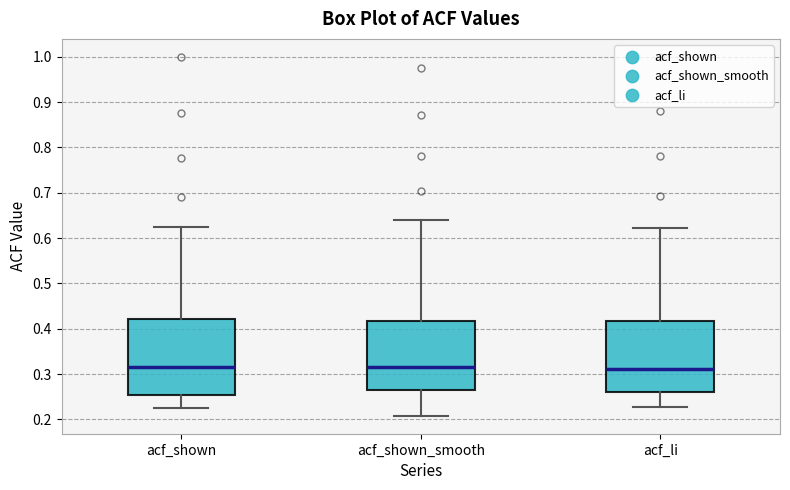

Where is the lower edge of the box for acf_shown on the y-axis? The values are not printed on the chart, so give them approximately, as read against the axis.

0.25